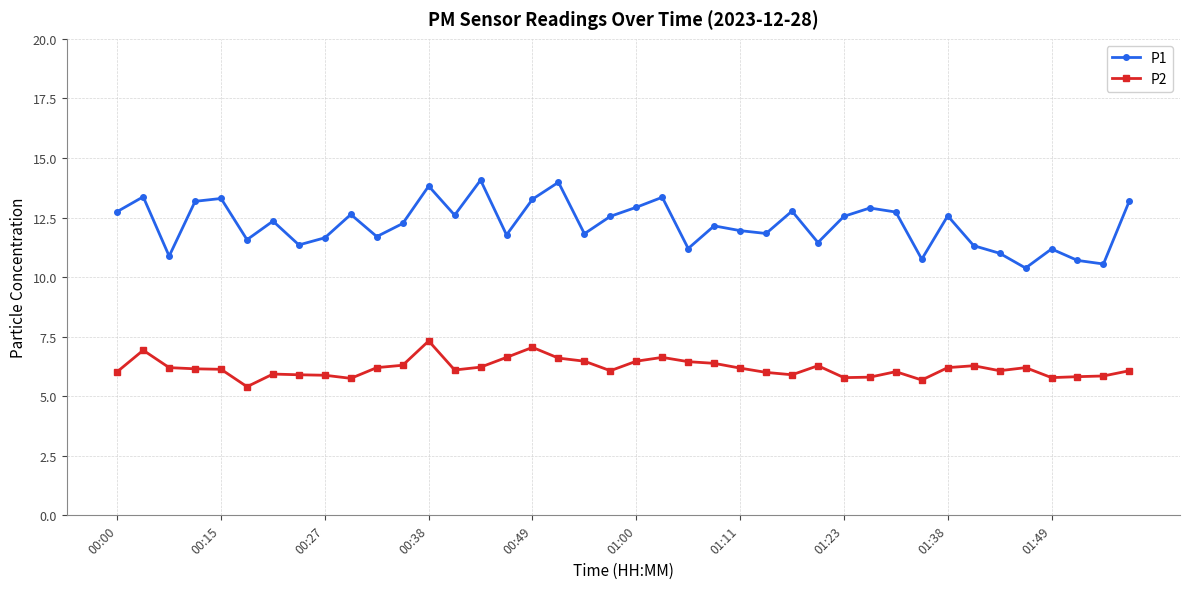

True or false: P2 has more than 0 interior local peaks.

True